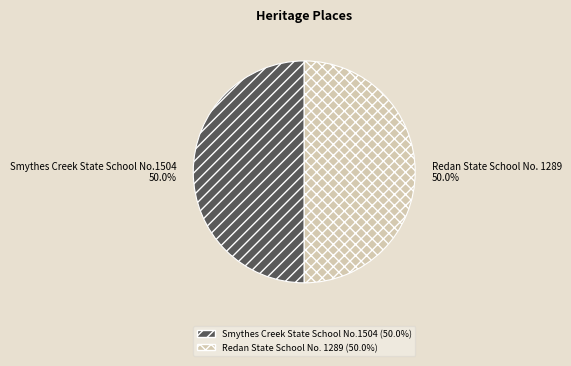

To the nearest percent, what percentage of the pie is Redan State School No. 1289?

50%